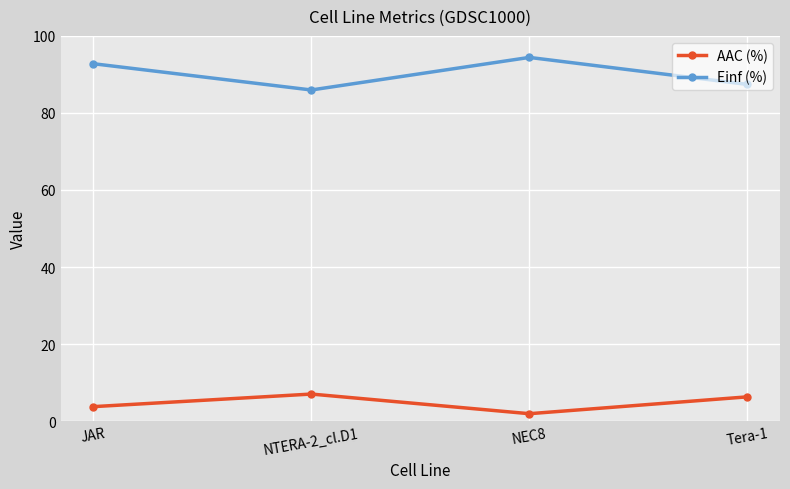

What is the label of the 1st point from the right?

Tera-1